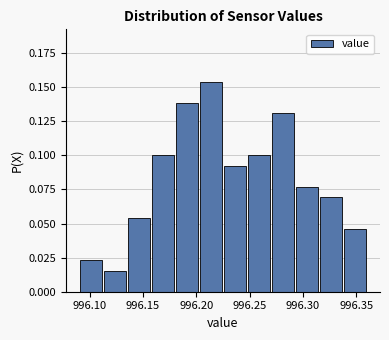

Reading left to right, transcribe this chart: for each bar, give the range it covers on the x-axis and its height. Neither the bar edges nor the heights are printed on the chart, so give them approximately, as read against the axes.

996.090 to 996.115: 0.025
996.115 to 996.135: 0.015
996.135 to 996.160: 0.055
996.160 to 996.180: 0.100
996.180 to 996.205: 0.140
996.205 to 996.225: 0.155
996.225 to 996.250: 0.090
996.250 to 996.270: 0.100
996.270 to 996.295: 0.130
996.295 to 996.315: 0.075
996.315 to 996.340: 0.070
996.340 to 996.360: 0.045